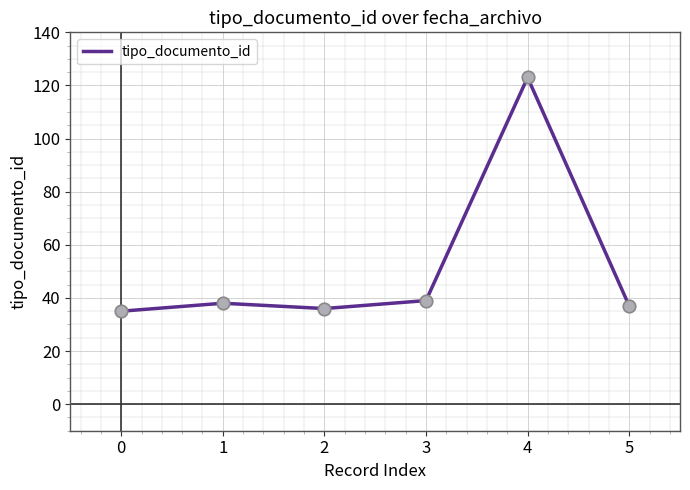

Reading right to left, list all the values displayed in this chart.

37	123	39	36	38	35